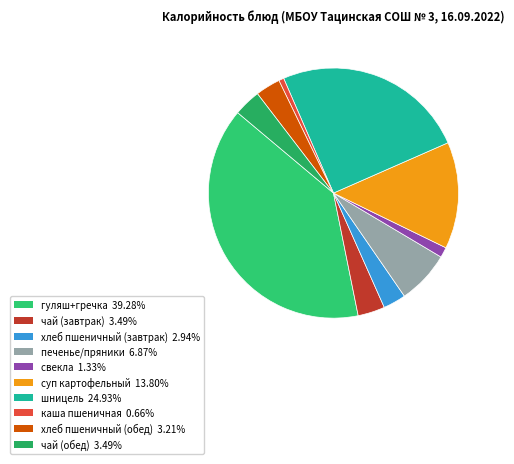

What is the largest slice in the pie chart?

гуляш+гречка